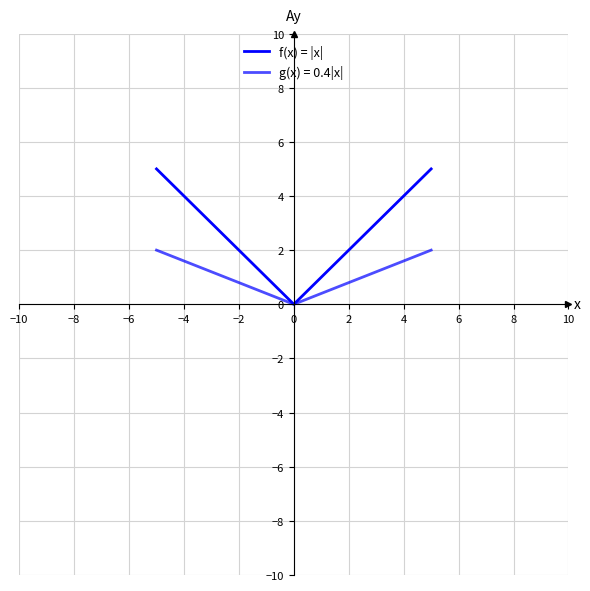

Does the chart have visible grid lines?

Yes